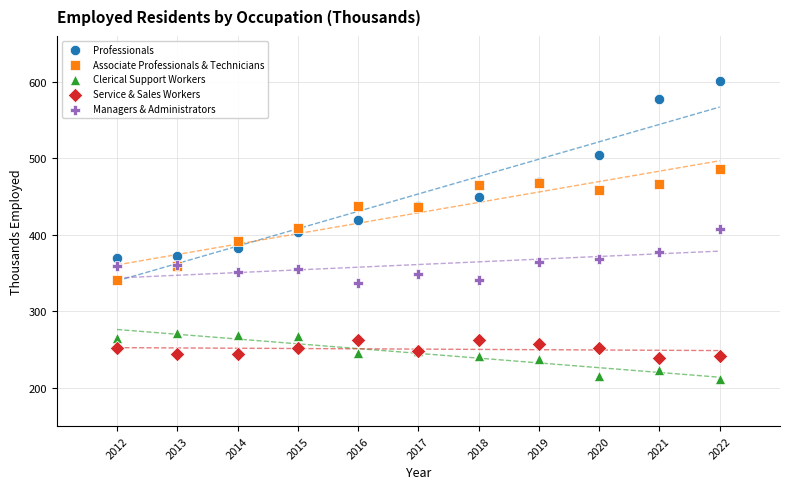

What is the X range (max minus min) for the scatter plot?

10.0